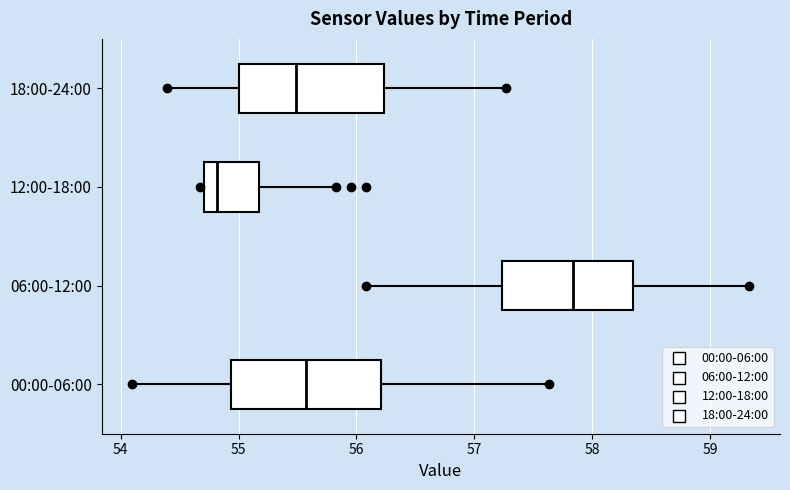

Where does the median line of the box for 00:00-06:00 sit on the x-axis? The values are not printed on the chart, so give them approximately, as read against the axis.

55.6